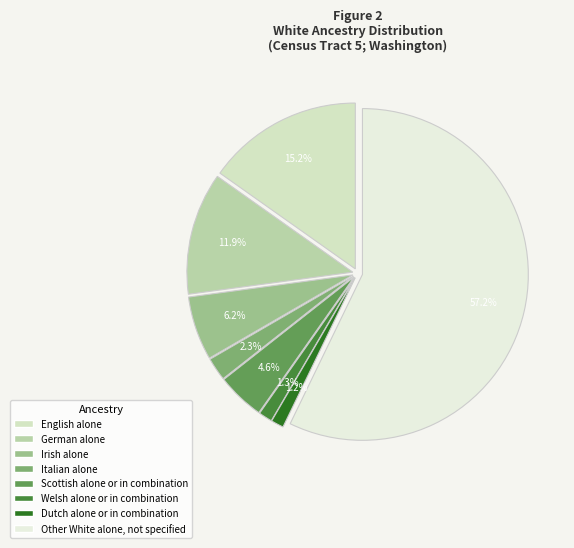

Which category accounts for the majority?

Other White alone, not specified